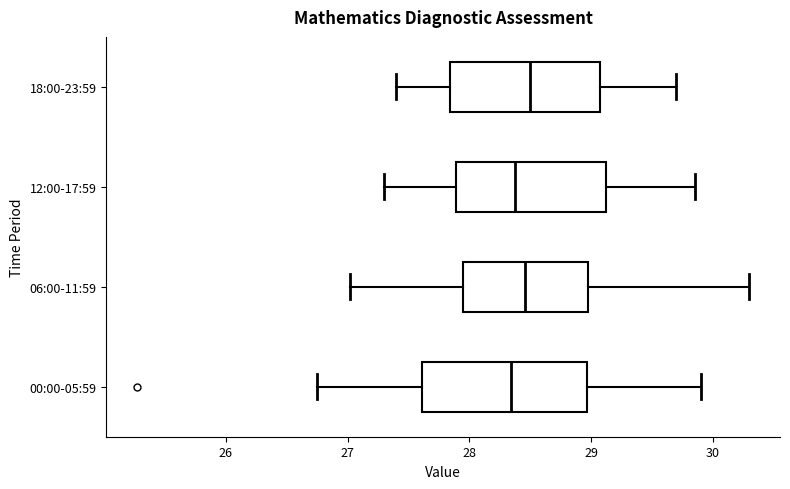

Reading bottom to top, transcribe this box plot: for each box, give where its median line is, the range the box spans, and where its two whiskers end, as read against the x-axis. The values are not printed on the chart, so give them approximately, as read against the axis.

00:00-05:59: median 28.3, box 27.6 to 29.0, whiskers 26.8 to 29.9
06:00-11:59: median 28.5, box 28.0 to 29.0, whiskers 27.0 to 30.3
12:00-17:59: median 28.4, box 27.9 to 29.1, whiskers 27.3 to 29.9
18:00-23:59: median 28.5, box 27.8 to 29.1, whiskers 27.4 to 29.7